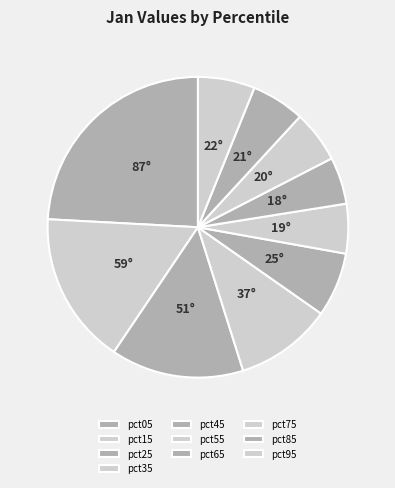

How many segments does this pie chart have?

10